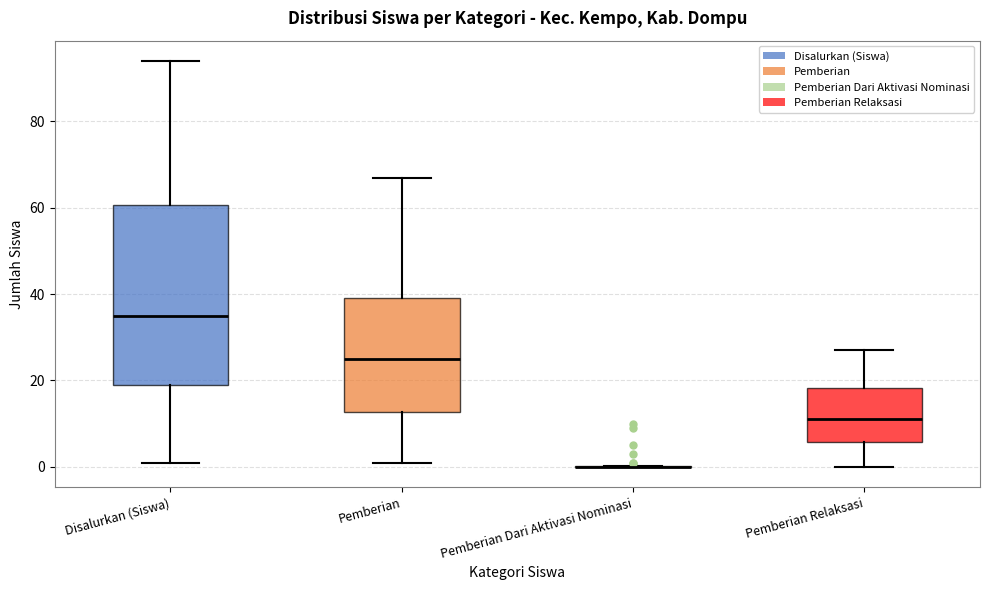

Reading left to right, read every box against the y-axis: the position of its median line, the range the box covers, and the ends of its whiskers. The values are not printed on the chart, so give them approximately, as read against the axis.

Disalurkan (Siswa): median 36, box 20 to 60, whiskers 2 to 94
Pemberian: median 26, box 12 to 40, whiskers 2 to 68
Pemberian Dari Aktivasi Nominasi: box collapsed to a line at 0, whiskers 0 to 0
Pemberian Relaksasi: median 12, box 6 to 18, whiskers 0 to 28